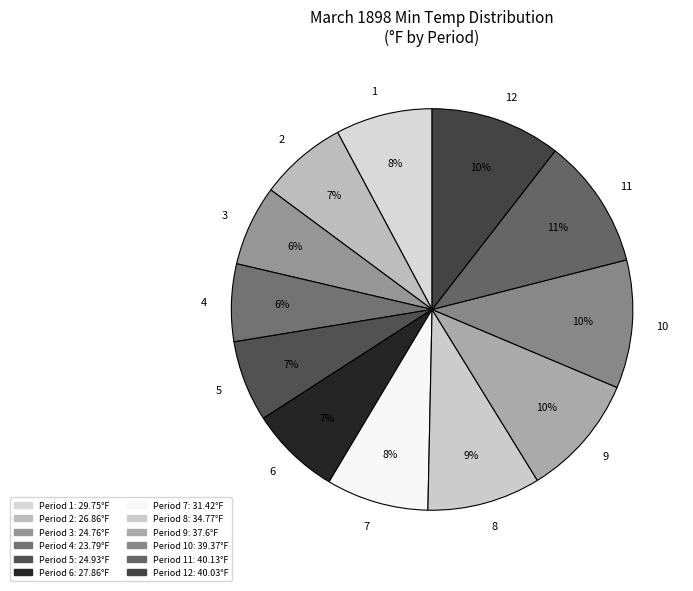

Approximately how many times larger is the value at 1 compared to 11?

0.7